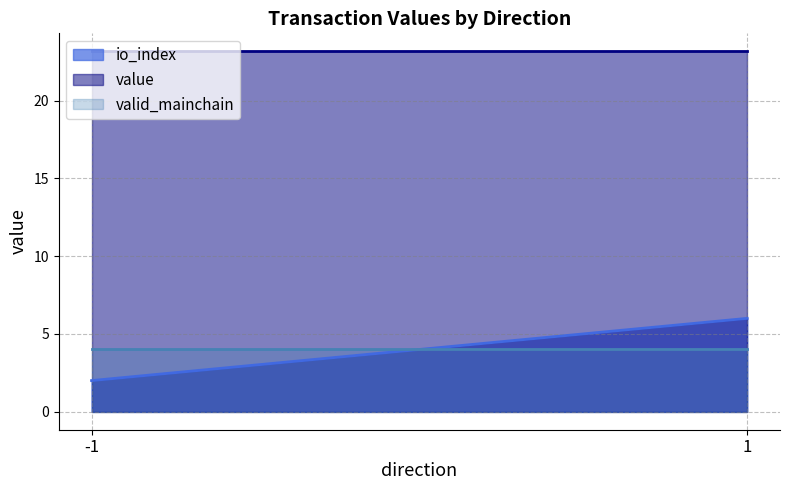

Read the value value at -1.

23.2